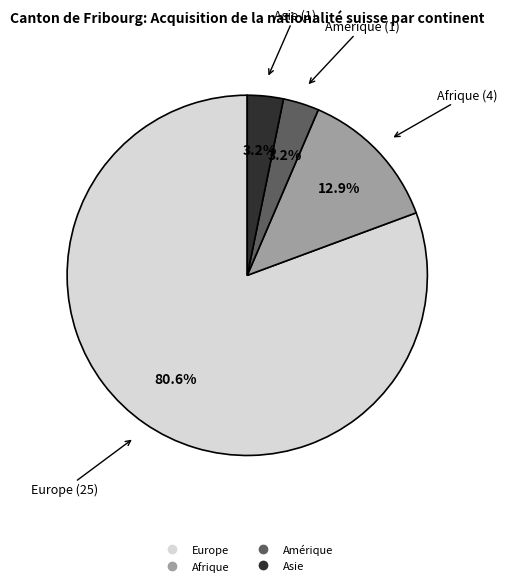

Is there any slice that represents more than half of the pie?

Yes